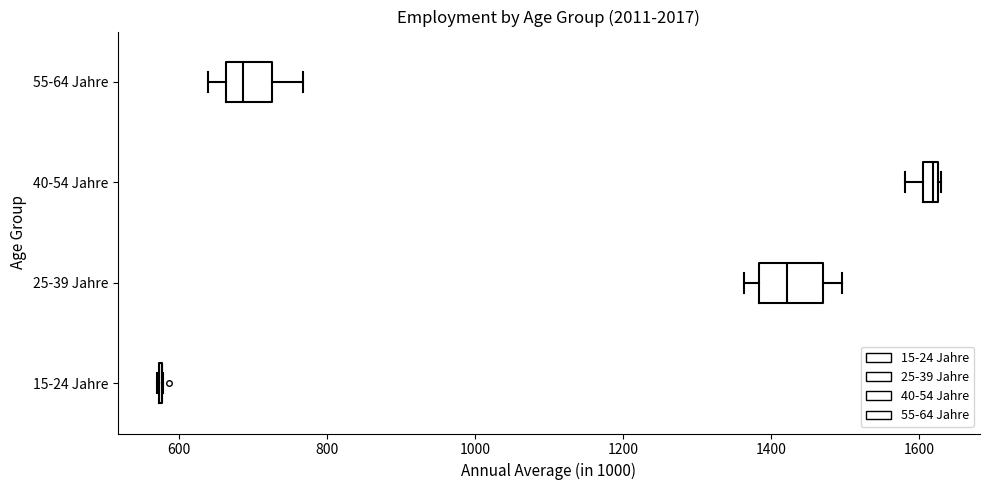

Where is the right edge of the box for 25-39 Jahre on the x-axis? The values are not printed on the chart, so give them approximately, as read against the axis.

1480